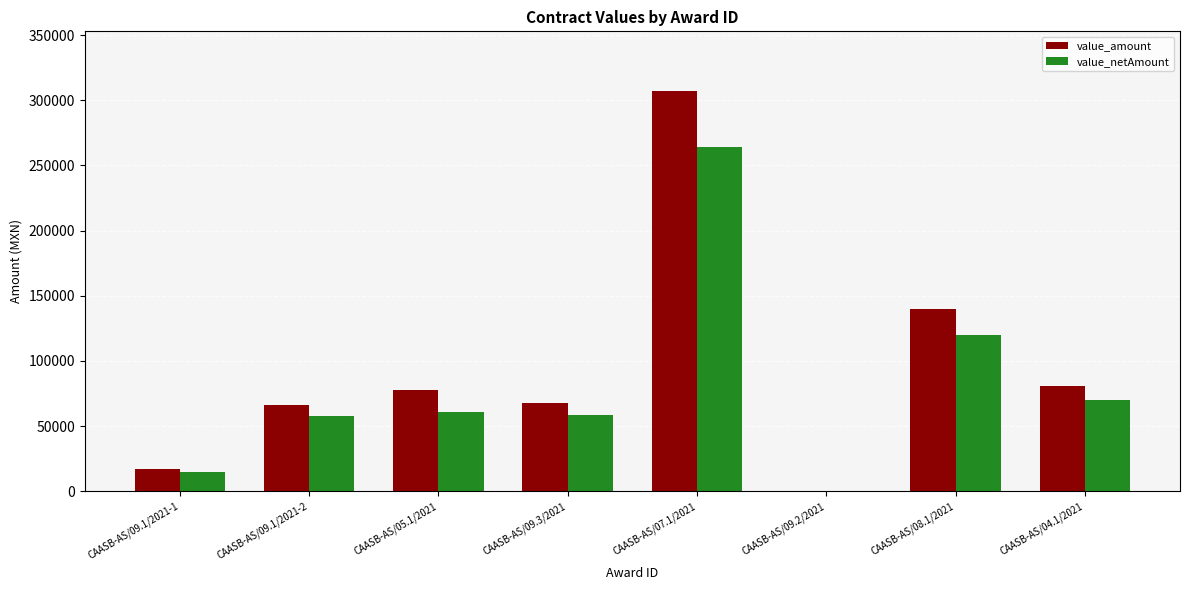

What is the sum of the value_amount values at CAASB-AS/04.1/2021 and CAASB-AS/09.1/2021-2?

147584.5